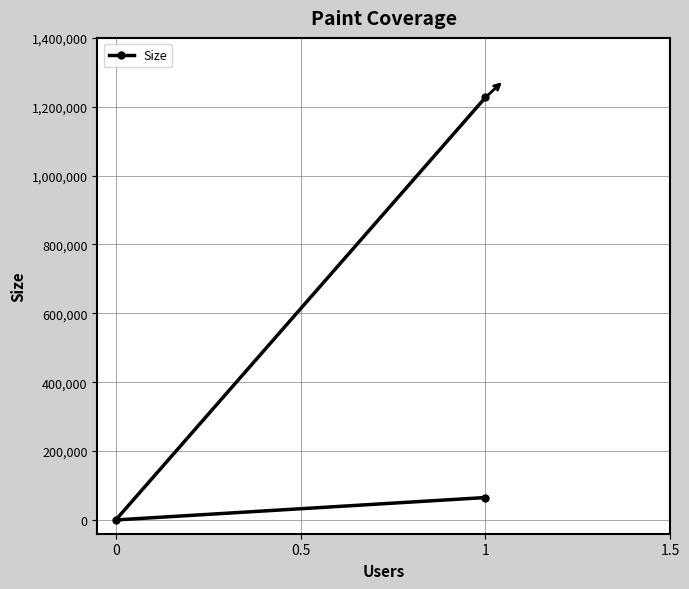

How many lines are shown in the chart?

1